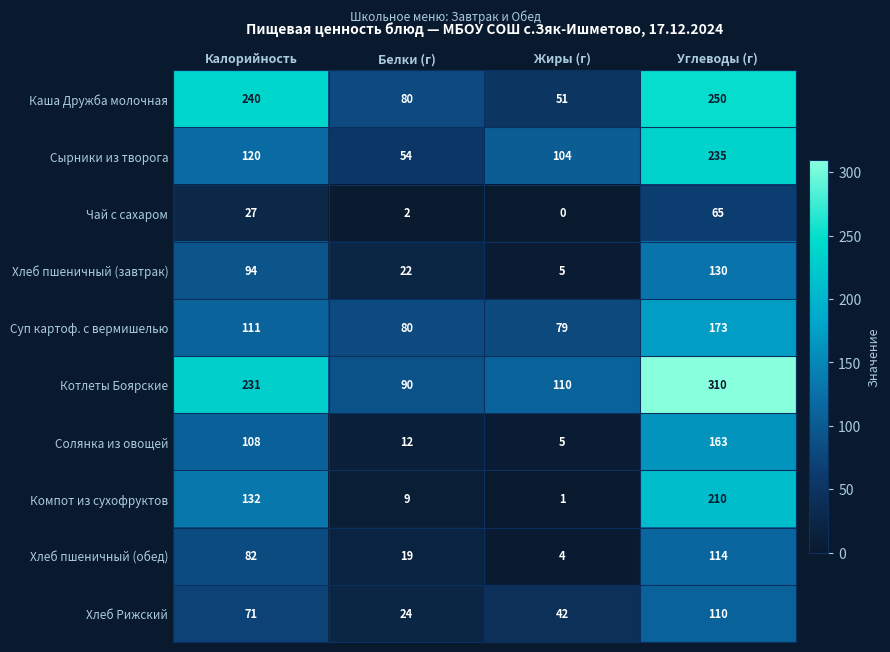

Which series has the widest spread of values?

Котлеты Боярские